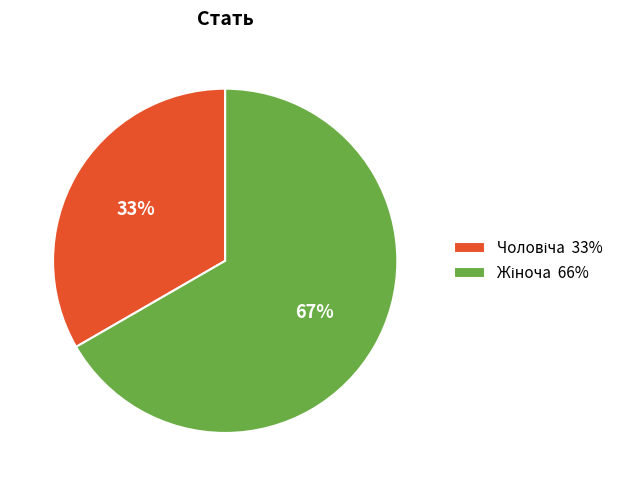

How many segments does this pie chart have?

2